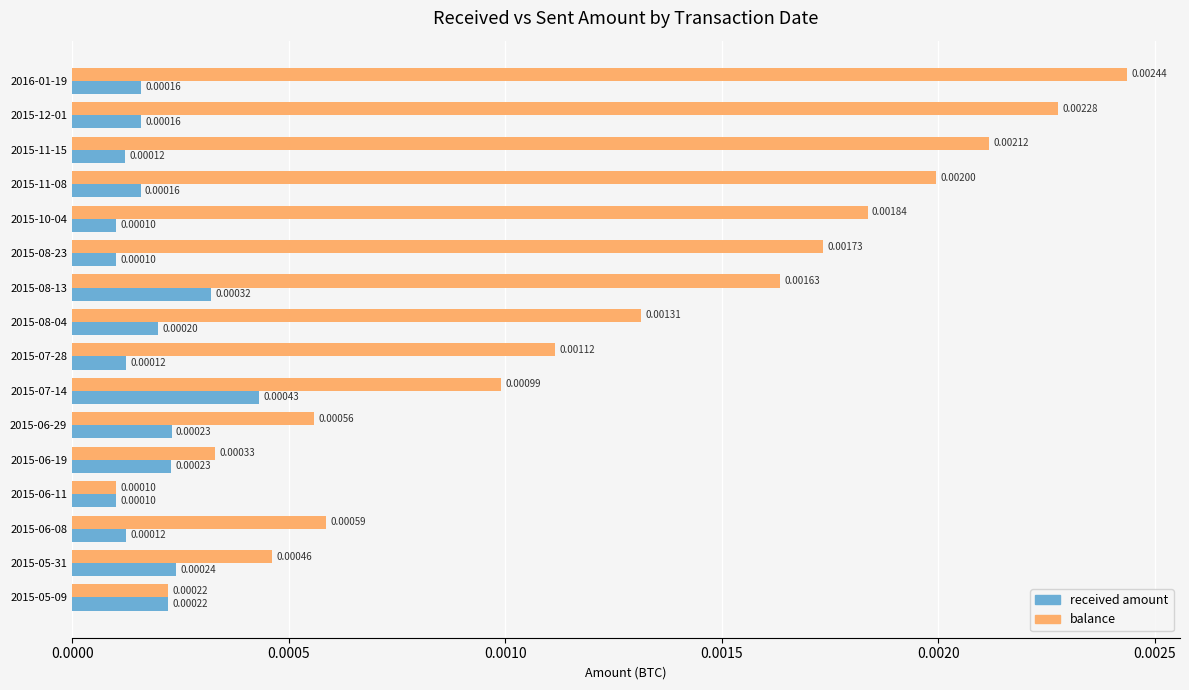

Which series has the largest total across all categories?

balance